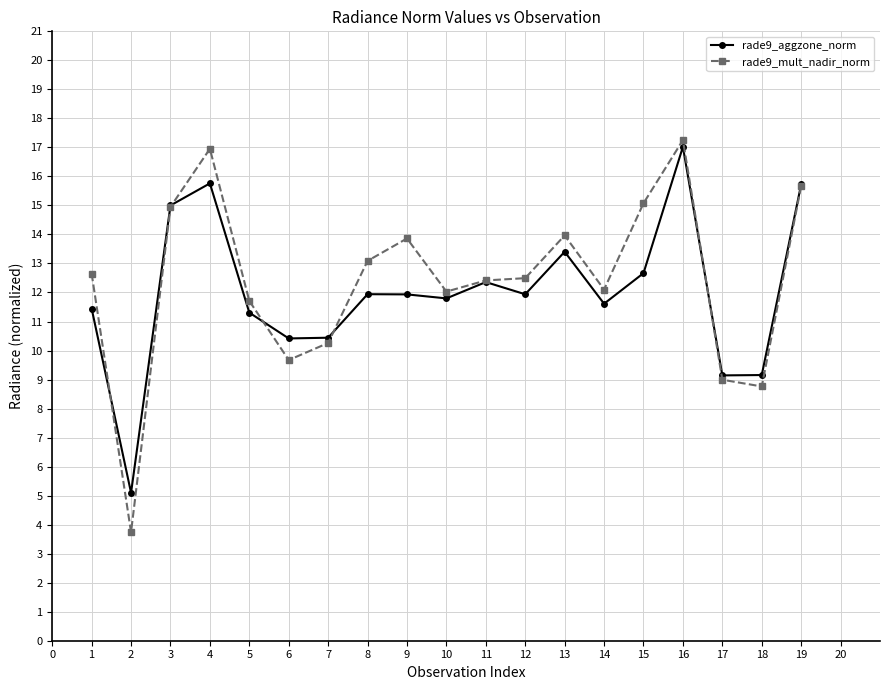

Which series has the largest range (max minus min)?

rade9_mult_nadir_norm